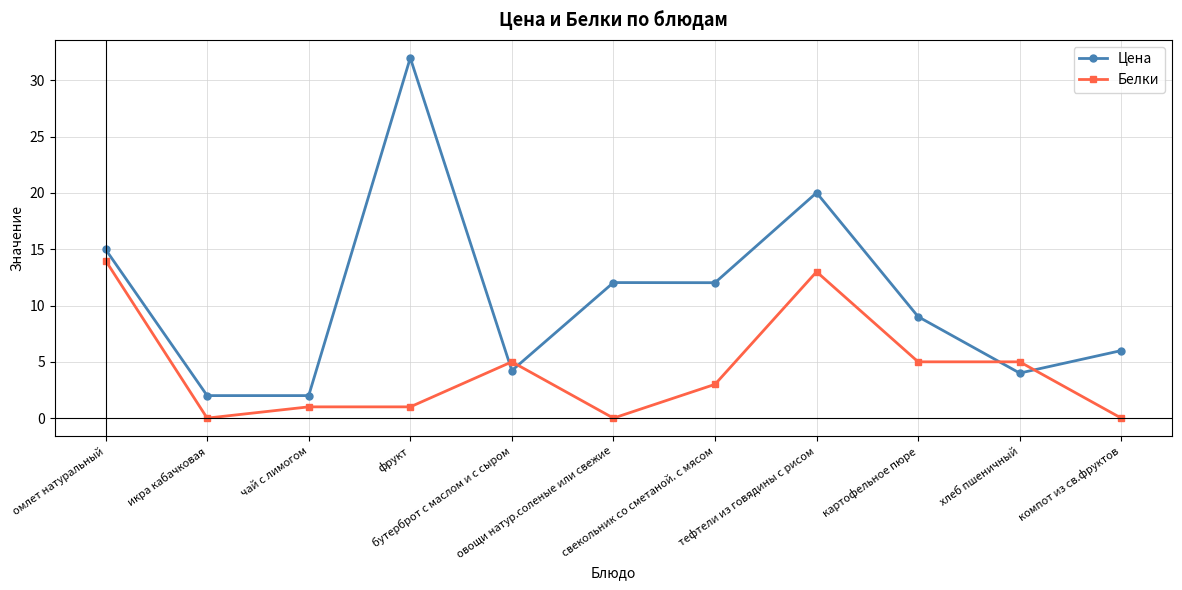

Between овощи натур.соленые или свежие and хлеб пшеничный, which series saw the biggest shift?

Цена